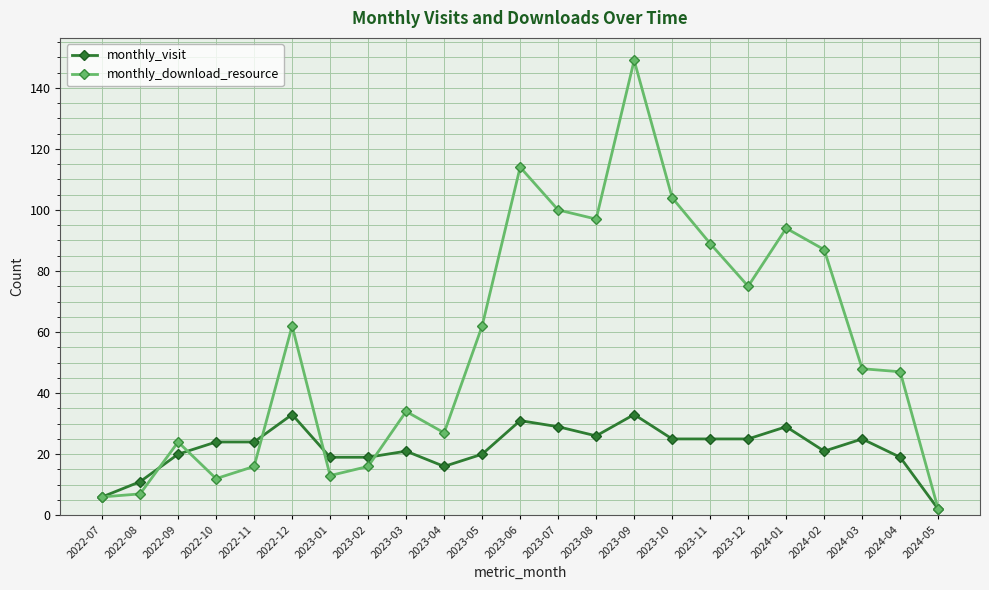

Which category has the highest value across all series?

2023-09